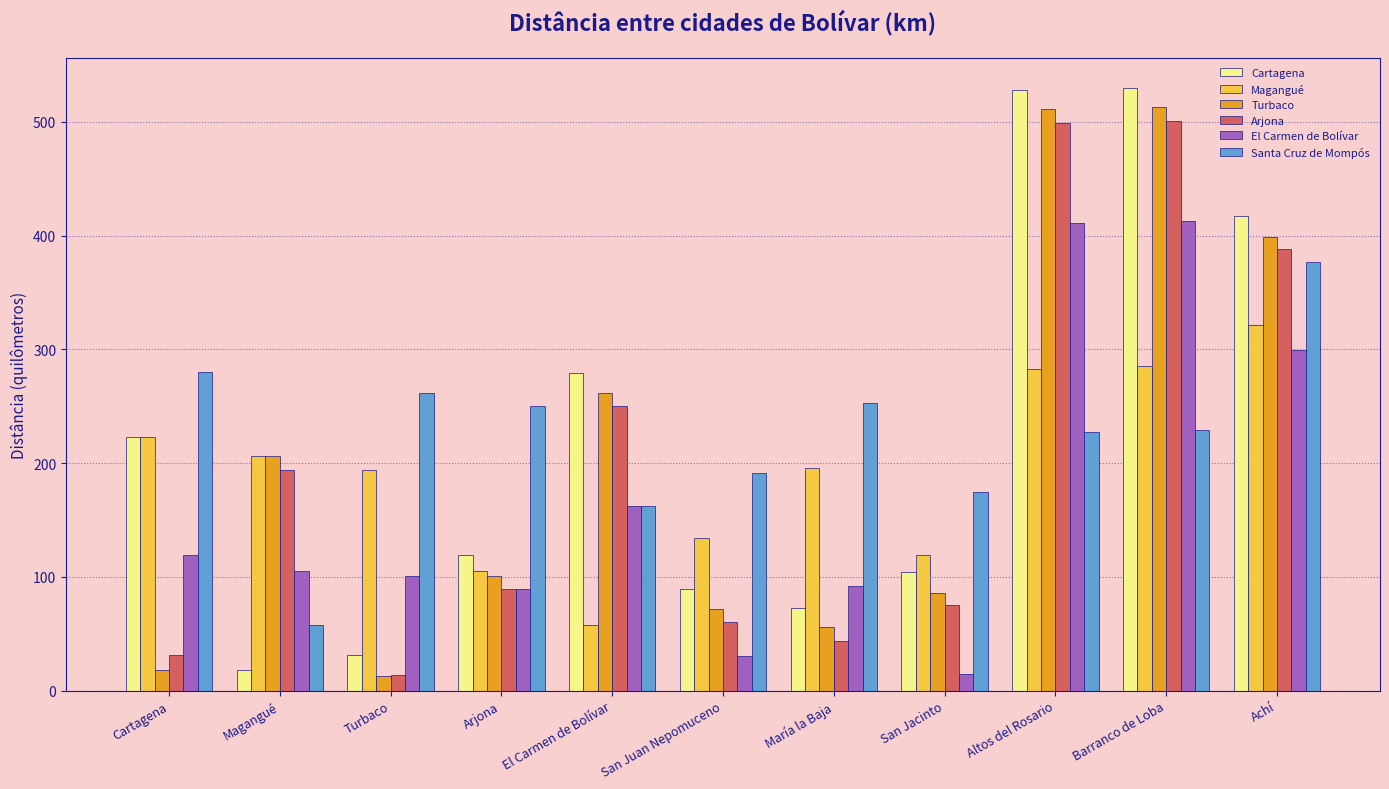

What is the sum of the Santa Cruz de Mompós values at Altos del Rosario and Achí?

604